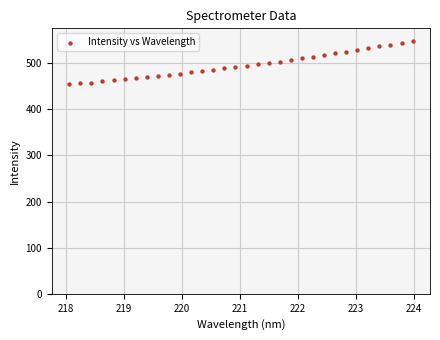

What is the range of X values (max minus min)?

5.9